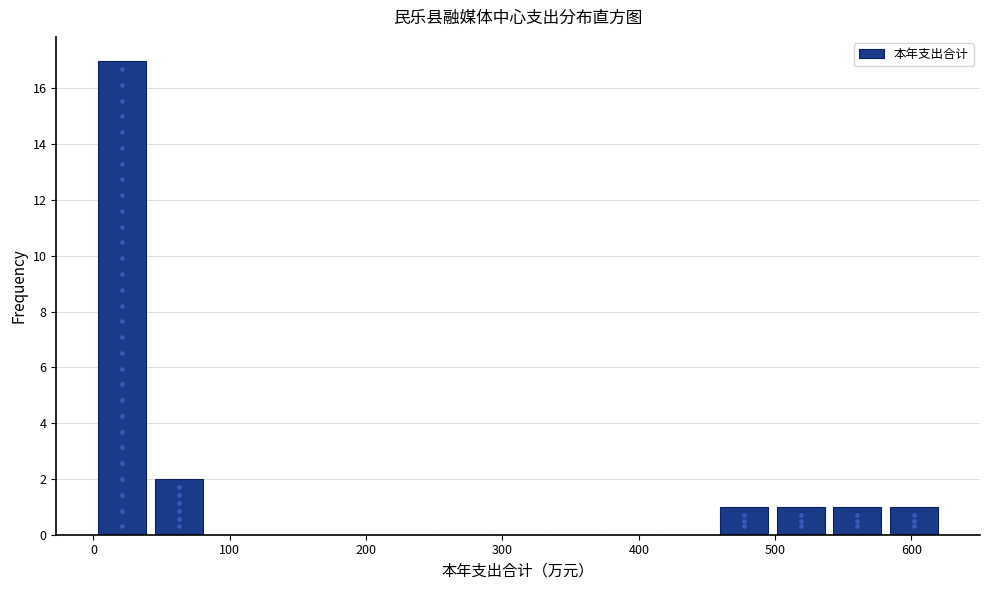

Over which range of the x-axis is the bar tallest?

0 to 40